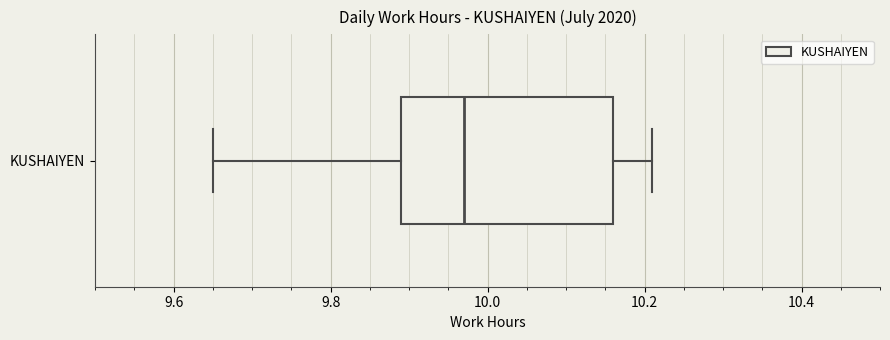

Read this box plot against the x-axis: the position of the median line, the range covered by the box, and the ends of both whiskers. The values are not printed on the chart, so give them approximately, as read against the axis.

median 9.98, box 9.90 to 10.16, whiskers 9.66 to 10.22